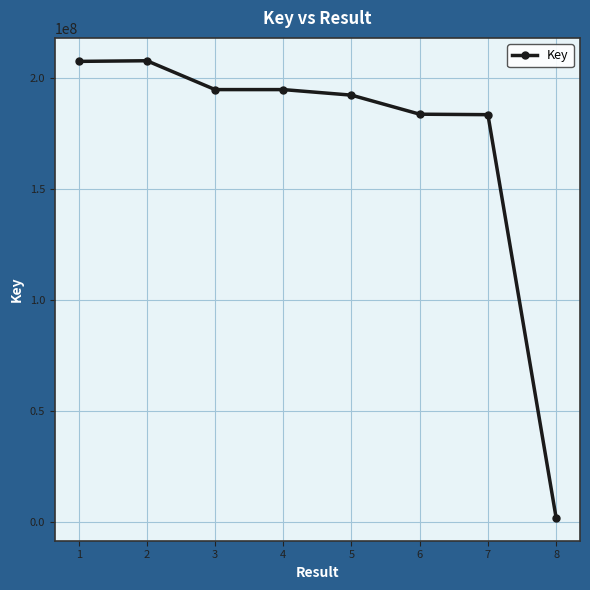

True or false: the data shows 194596821 at 3.

True